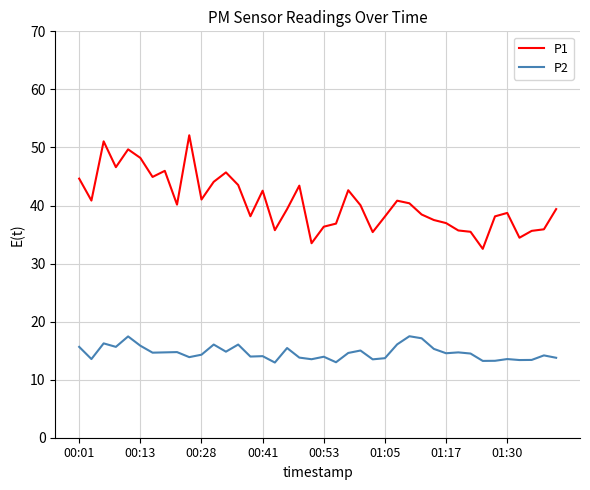

What is the difference between the maximum and minimum values in the P2 series?

4.5